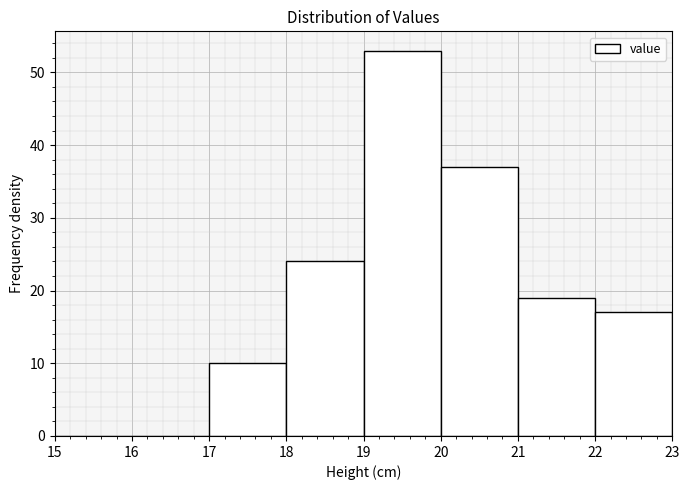

Reading left to right, list every bar in this chart as the range it spans on the x-axis followed by its height. The values are not printed on the chart, so give them approximately, as read against the axis.

15 to 16: 0
16 to 17: 0
17 to 18: 10
18 to 19: 24
19 to 20: 53
20 to 21: 37
21 to 22: 19
22 to 23: 17